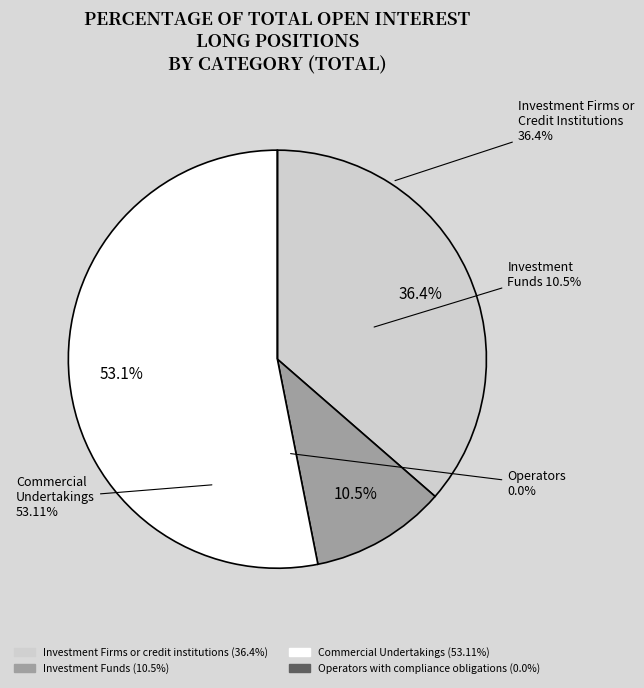

What percentage is NOT represented by Commercial Undertakings?

46.9%